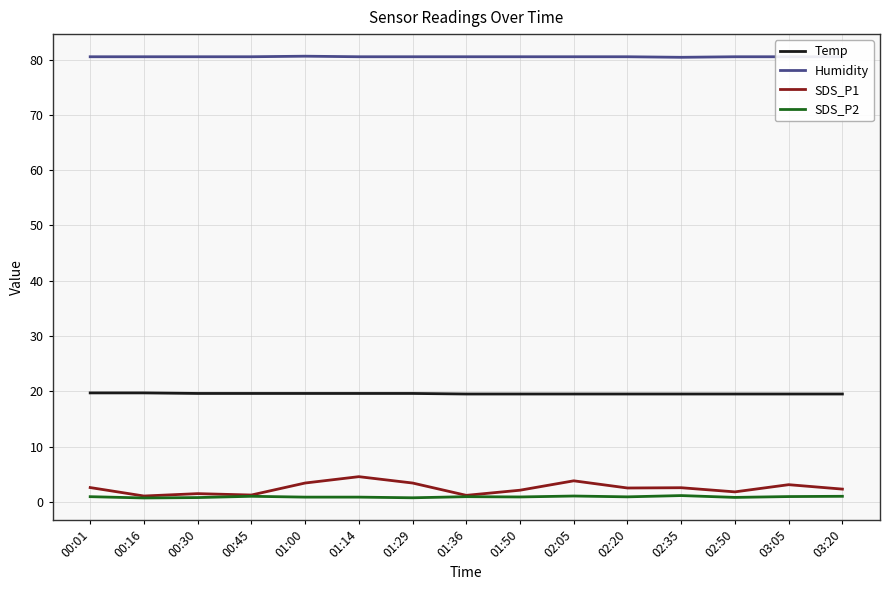

What is the maximum value shown in the chart?

80.6